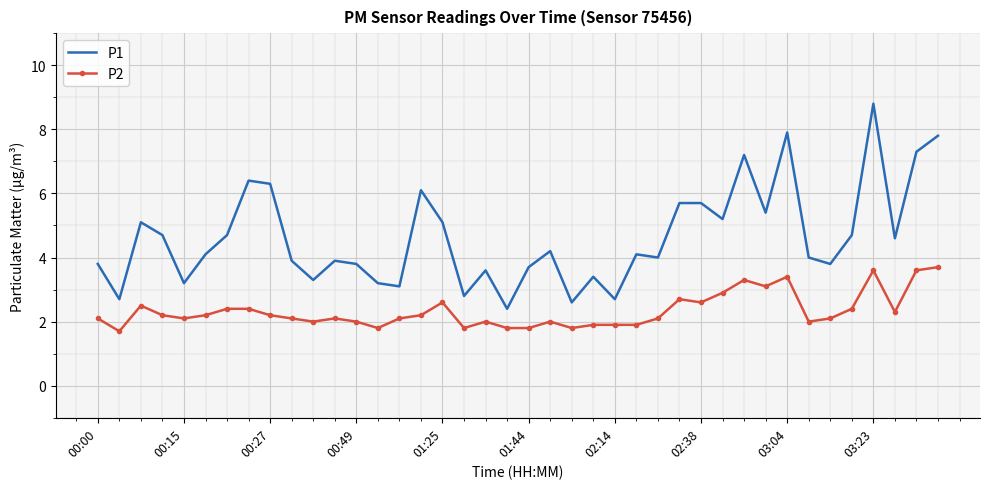

Which series has the largest range (max minus min)?

P1